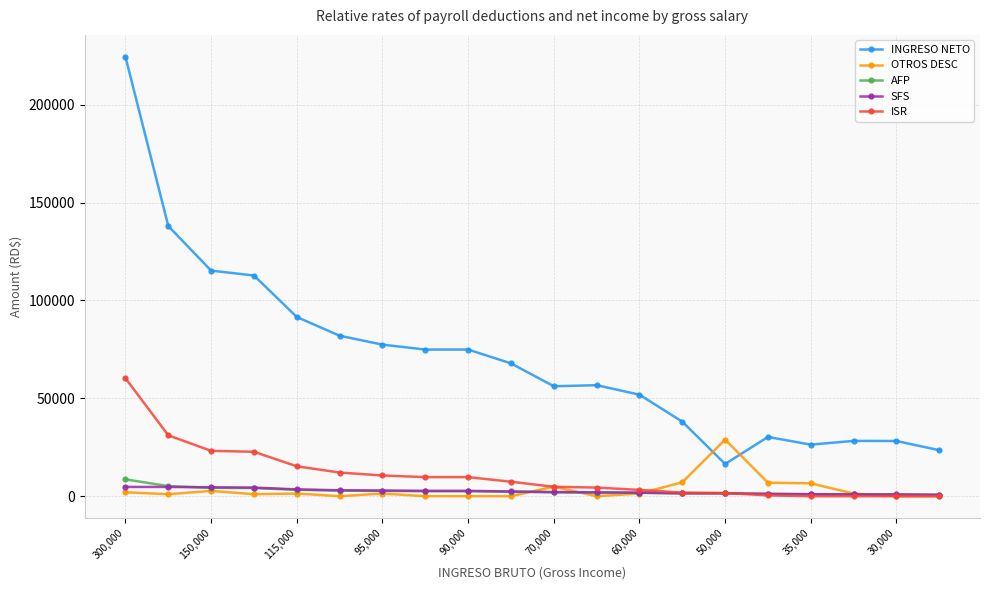

True or false: SFS and OTROS DESC cross at least once.

True